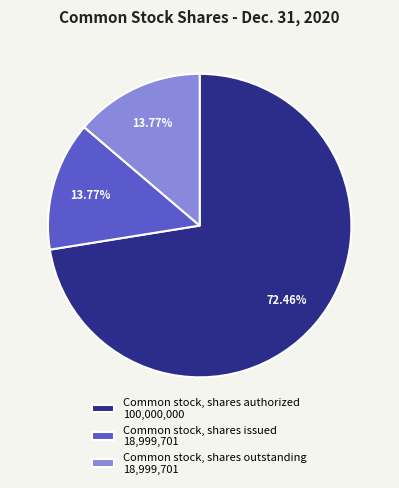

What is the majority slice?

Common stock, shares authorized 100,000,000